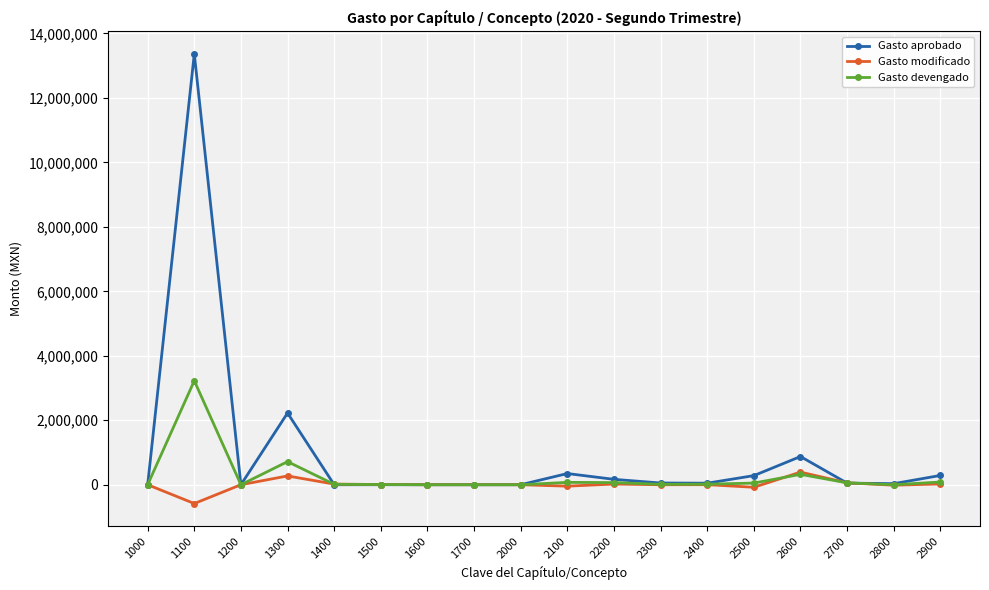

What is the spread (max minus min) of values at 1100?

13947268